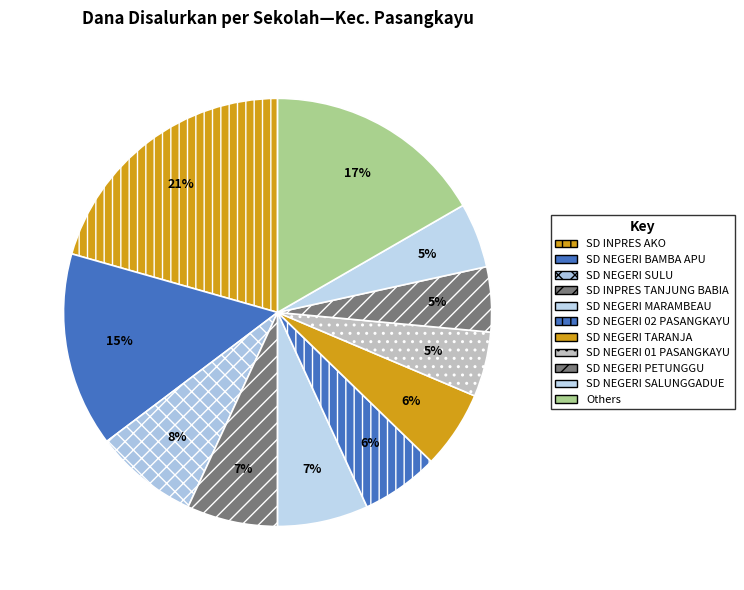

How many slices are in this pie chart?

11